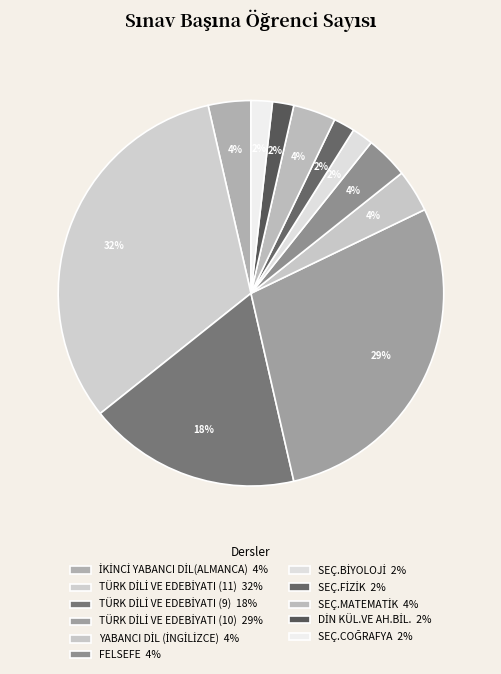

The İKİNCİ YABANCI DİL(ALMANCA) slice represents 4% of the pie. True or false?

True